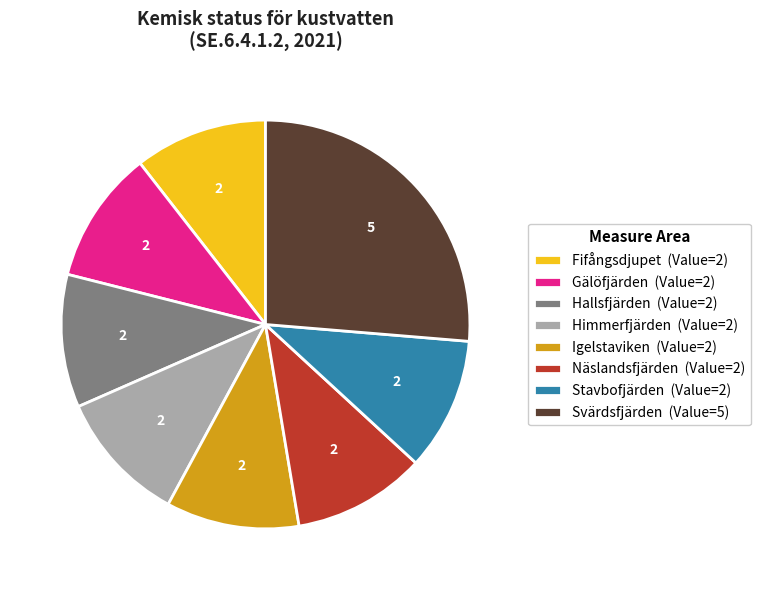

Approximately how many times larger is the value at Svärdsfjärden (Value=5) compared to Näslandsfjärden (Value=2)?

2.5